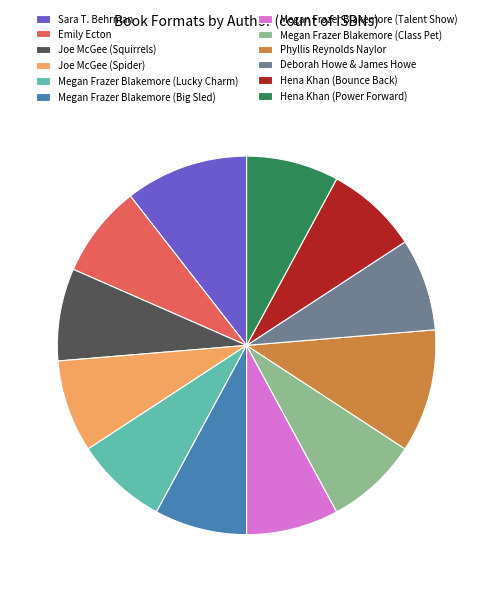

Which has a higher value, Phyllis Reynolds Naylor or Joe McGee (Squirrels)?

Phyllis Reynolds Naylor